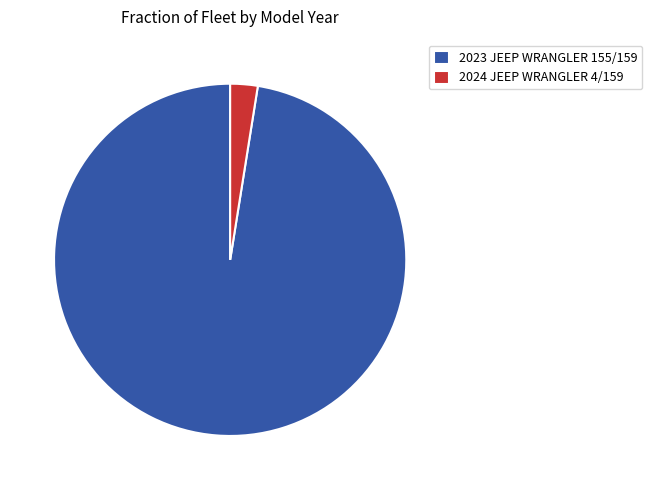

Is there any slice that represents more than half of the pie?

Yes